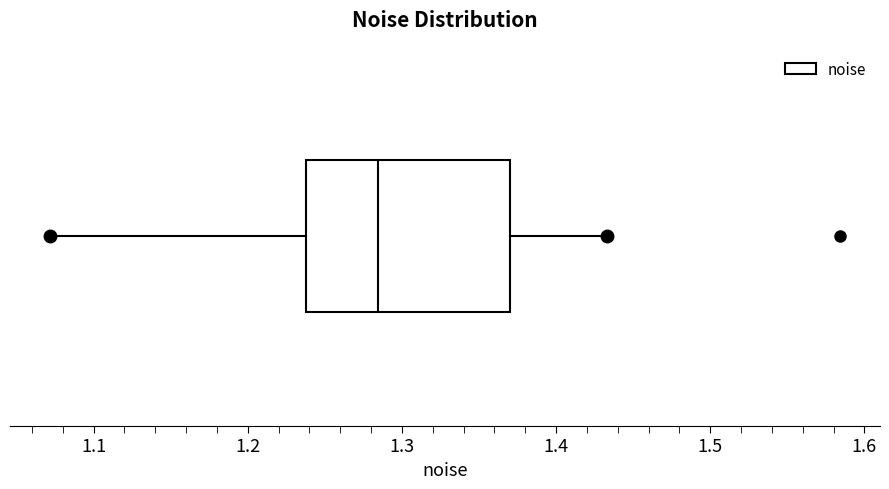

Transcribe this box plot: give where the median line is, the range the box spans, and where the two whiskers end, as read against the x-axis. The values are not printed on the chart, so give them approximately, as read against the axis.

median 1.28, box 1.24 to 1.37, whiskers 1.07 to 1.43